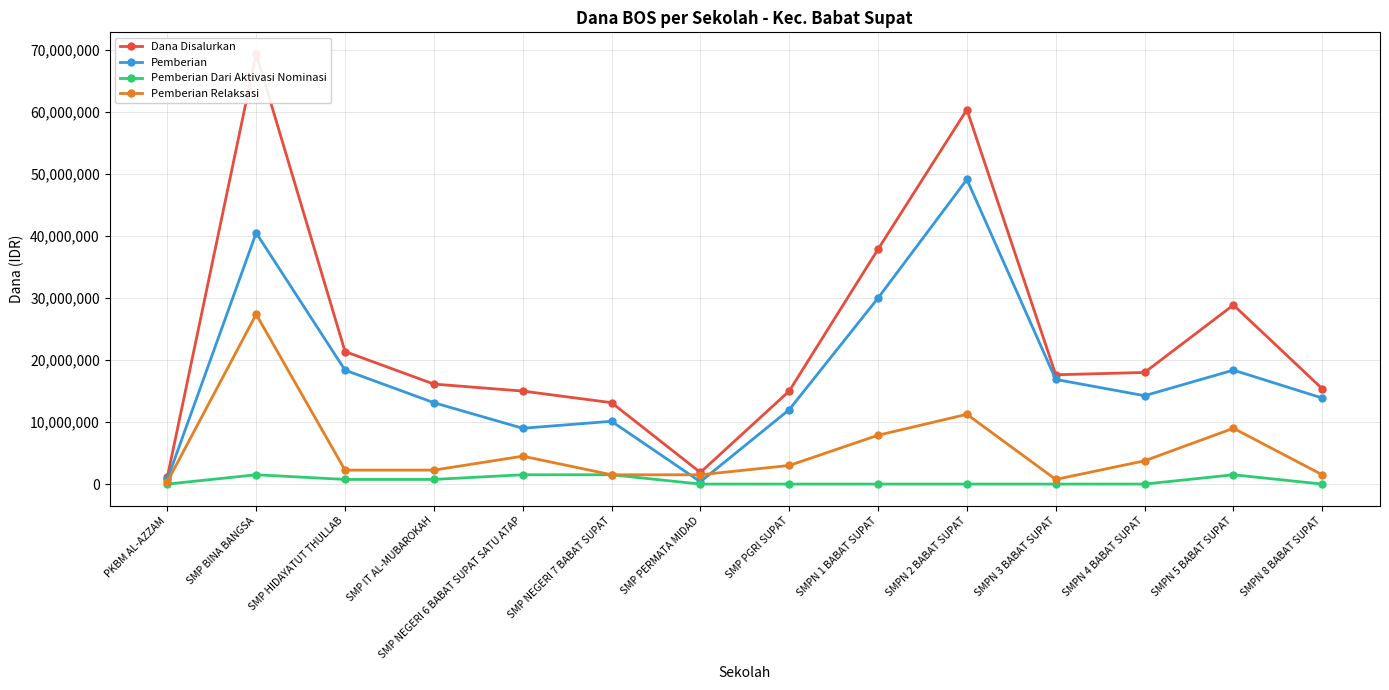

Where is the first local maximum for Pemberian Dari Aktivasi Nominasi?

SMP BINA BANGSA